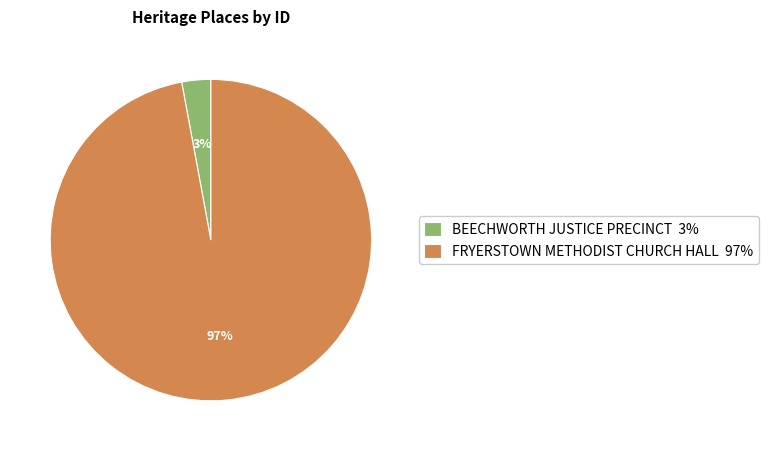

Rank the categories by value from highest to lowest.

FRYERSTOWN METHODIST CHURCH HALL, BEECHWORTH JUSTICE PRECINCT